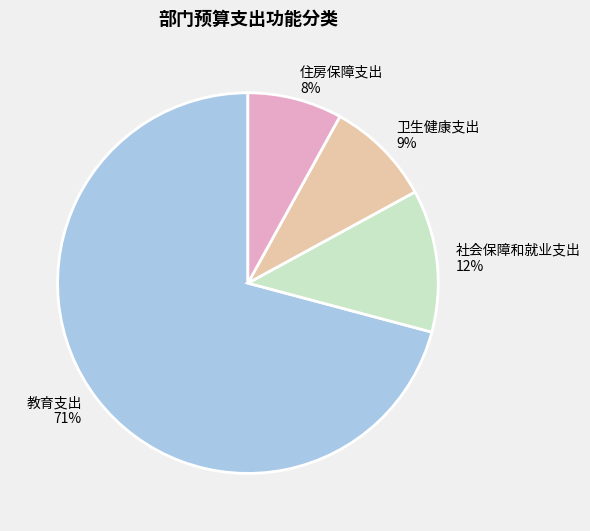

Rank the categories by value from lowest to highest.

住房保障支出, 卫生健康支出, 社会保障和就业支出, 教育支出